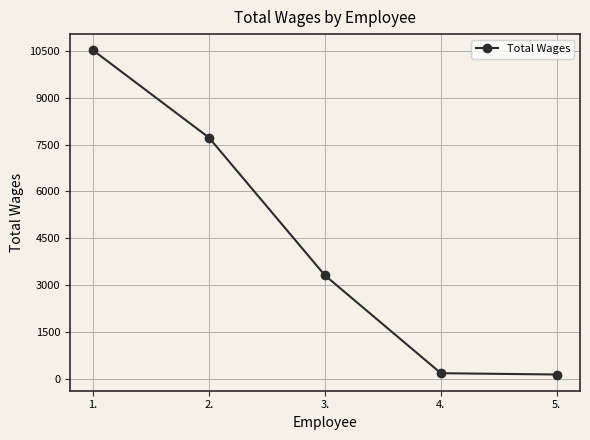

What is the sum of all values?

21863